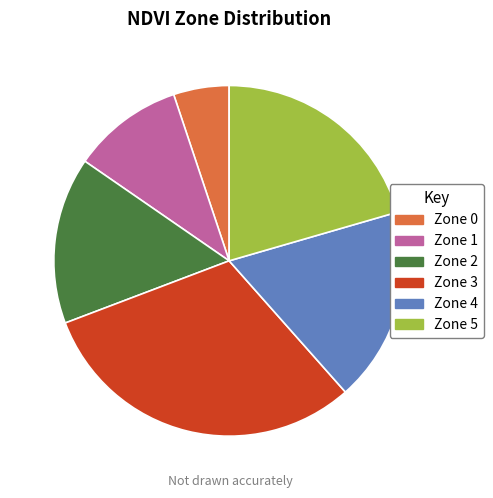

Rank the categories by value from highest to lowest.

Zone 3, Zone 5, Zone 4, Zone 2, Zone 1, Zone 0